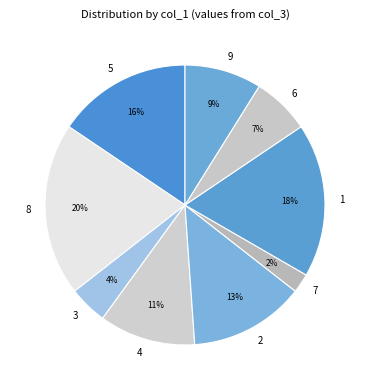

What is the smallest slice in the pie chart?

7